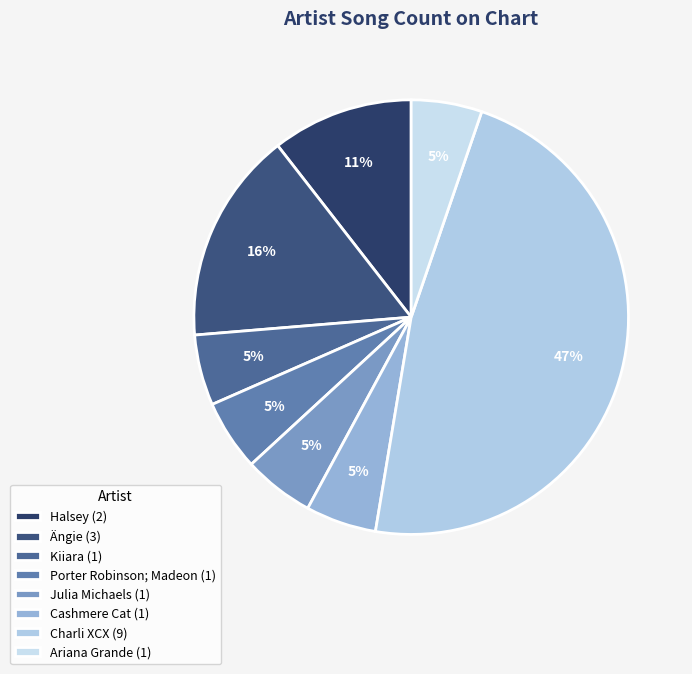

The Halsey slice represents 11% of the pie. True or false?

True